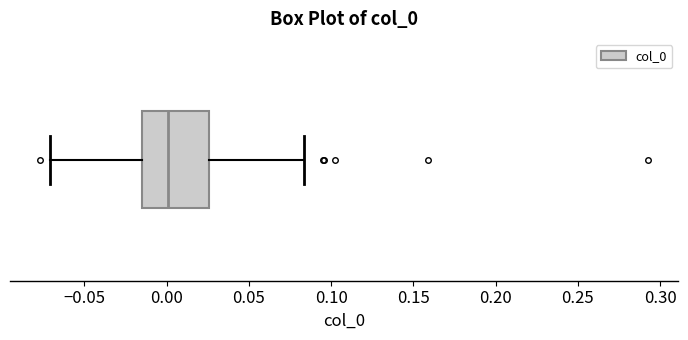

Where is the right edge of the box on the x-axis? The values are not printed on the chart, so give them approximately, as read against the axis.

0.025